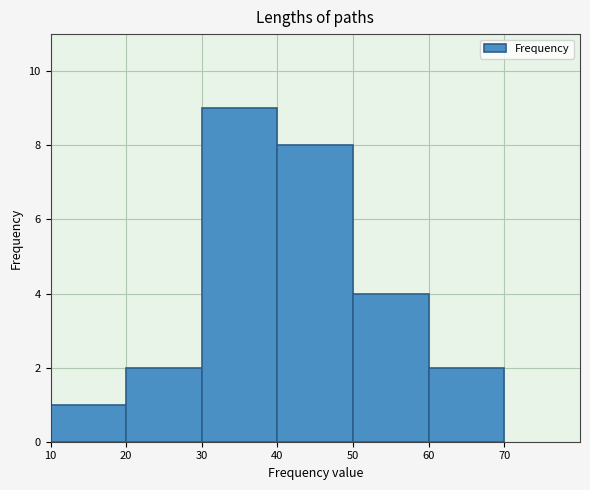

Reading left to right, transcribe this chart: for each bar, give the range it covers on the x-axis and its height. The values are not printed on the chart, so give them approximately, as read against the axis.

10 to 20: 1
20 to 30: 2
30 to 40: 9
40 to 50: 8
50 to 60: 4
60 to 70: 2